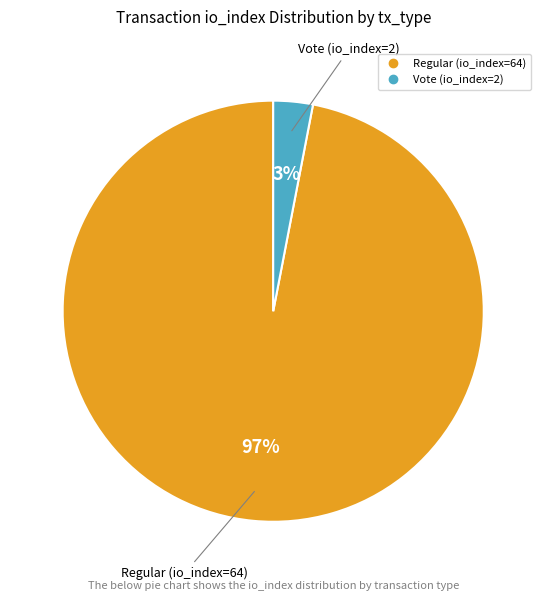

To the nearest percent, what portion does Regular (io_index=64) represent?

97%